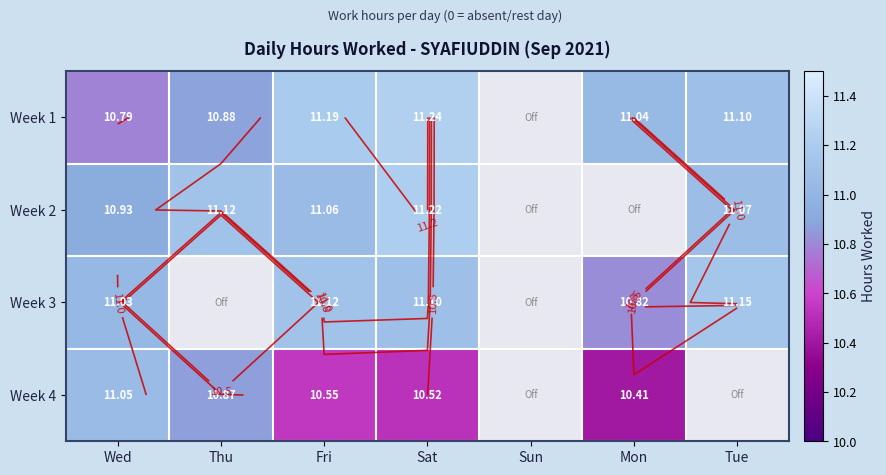

What is the lowest value of the Week 1 series?

10.8